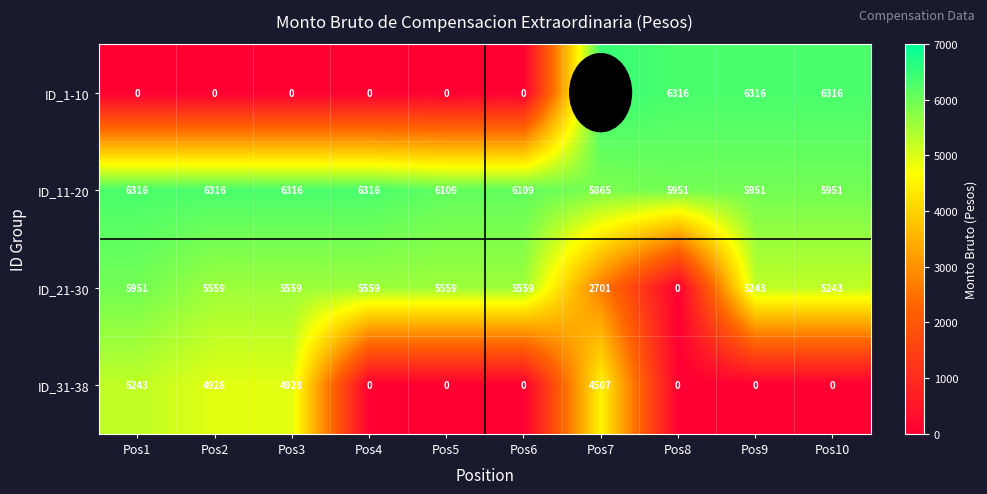

Which label corresponds to the largest value in the chart?

Pos7